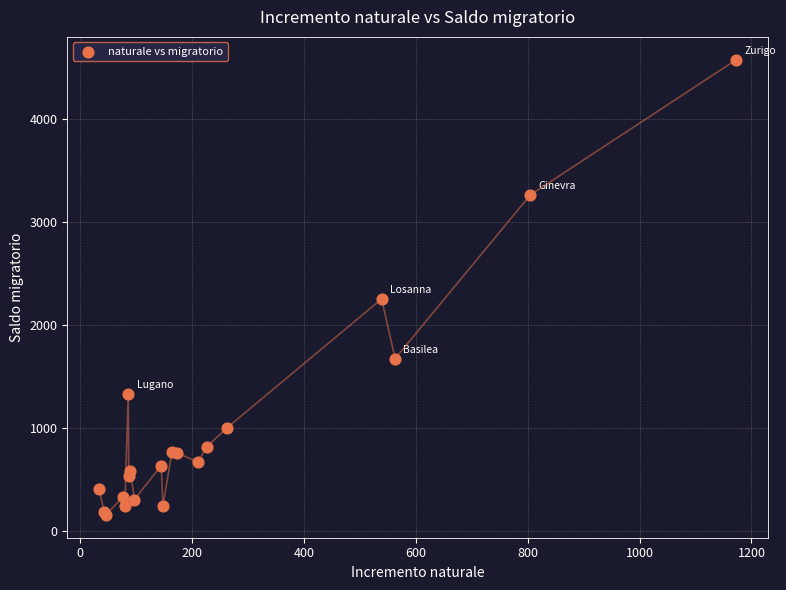

What Y value in the scatter plot is closest to 2370?

2258